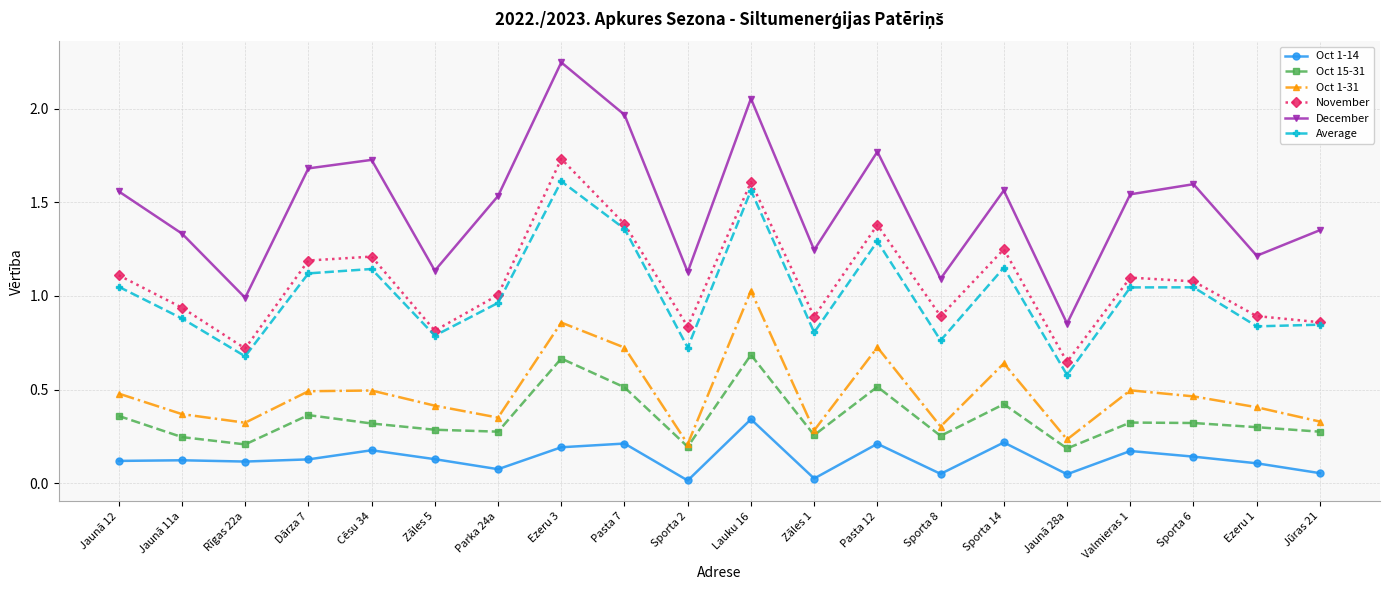

Is the value of November at Jaunā 28a greater than the value of Average at Sporta 8?

No